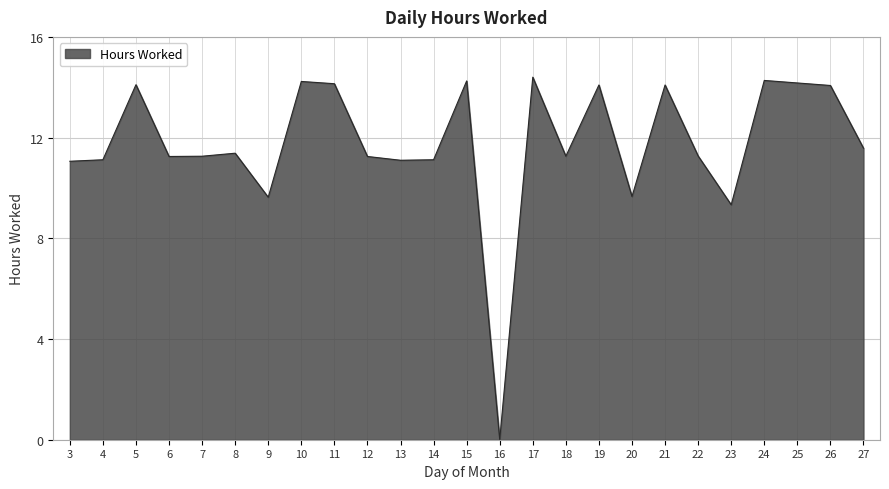

What is the maximum value shown in the chart?

14.4